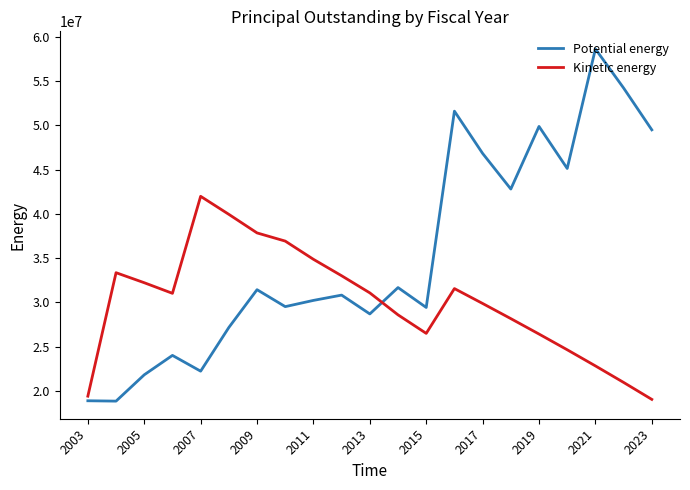

Does the chart have visible grid lines?

No